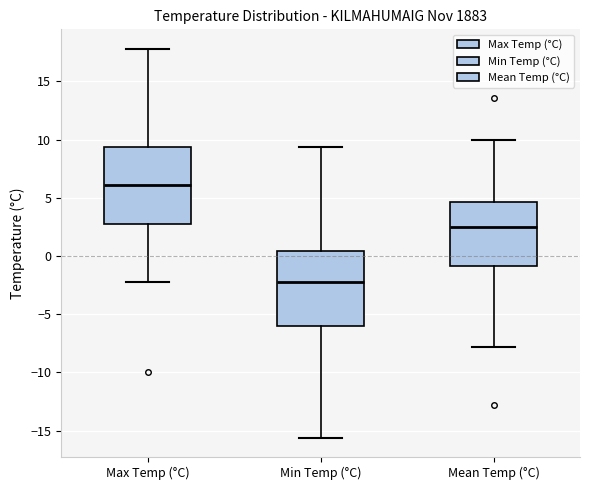

Which box has the highest median line?

Max Temp (°C)